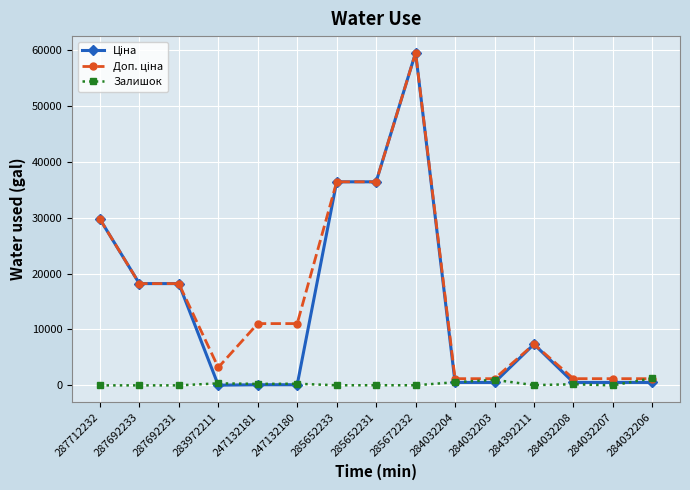

At which category does the chart reach its peak across all series?

285672232